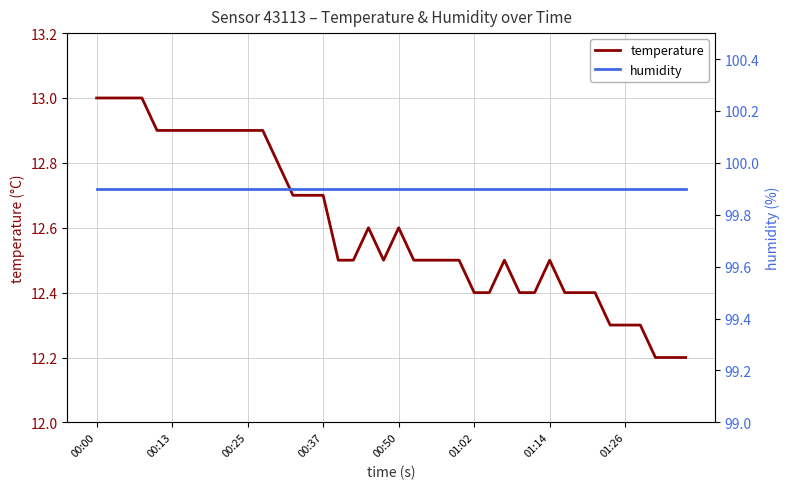

List the series in order of their overall mean, lowest first.

temperature, humidity